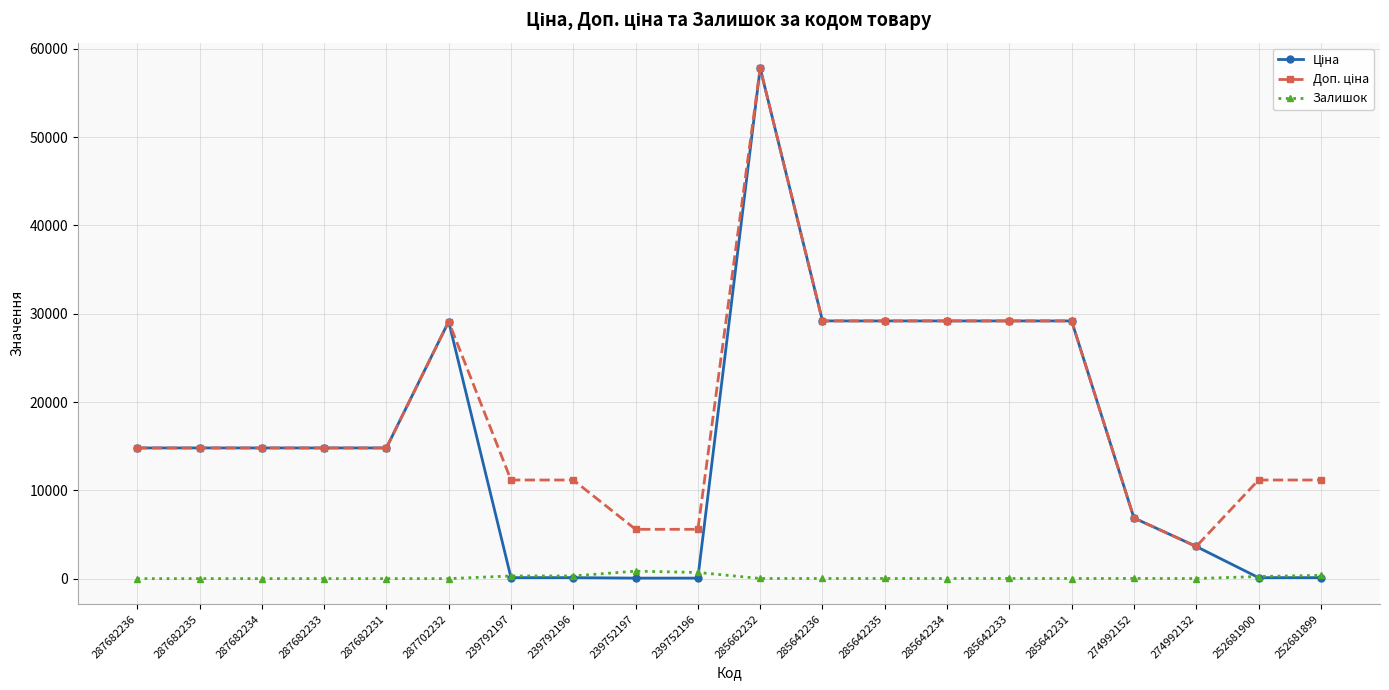

At how many categories does at least one series exceed 26606?

7